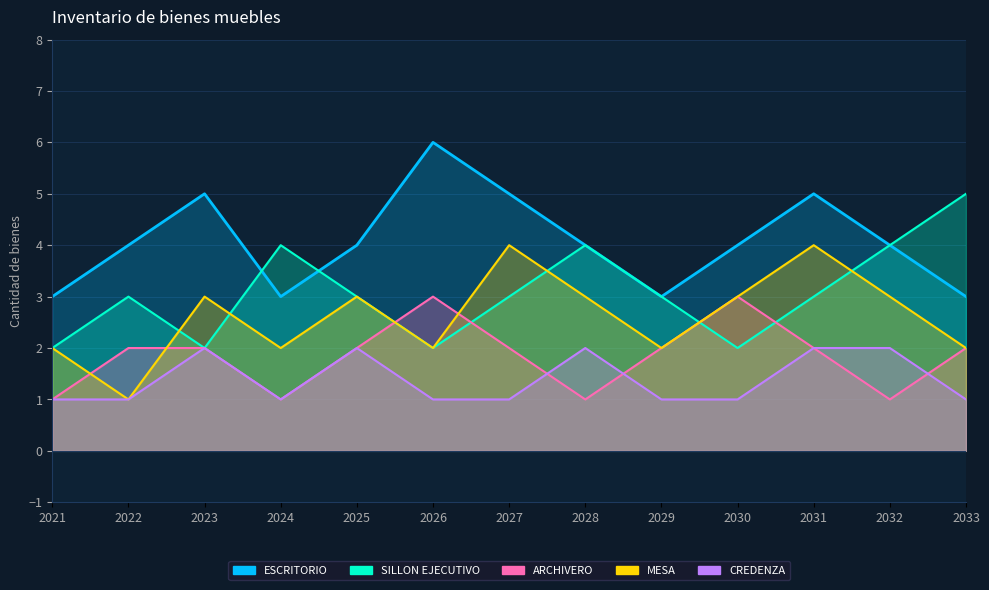

How many data points in ARCHIVERO are less than 2?

4